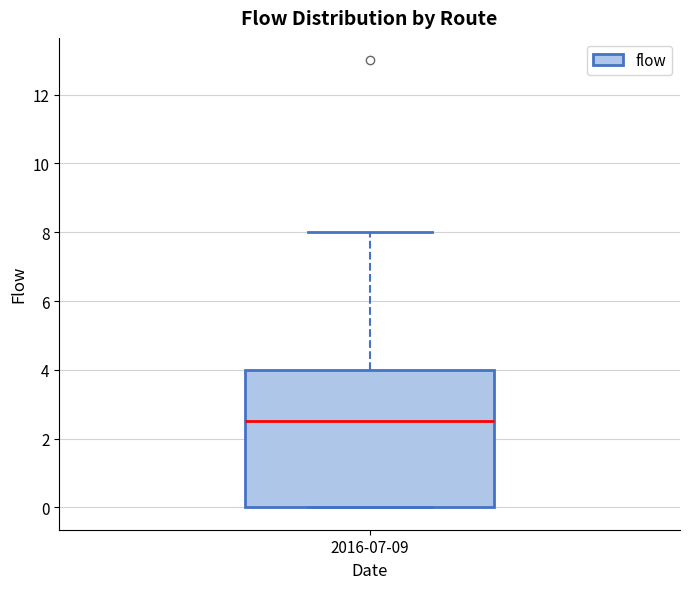

Read this box plot against the y-axis: the position of the median line, the range covered by the box, and the ends of both whiskers. The values are not printed on the chart, so give them approximately, as read against the axis.

median 2.6, box 0.0 to 4.0, whiskers 0.0 to 8.0